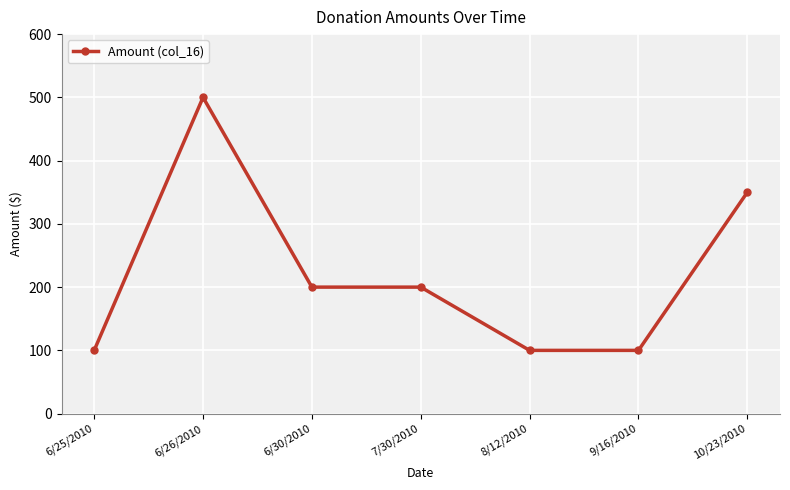

What value does the data have at 6/26/2010?

500